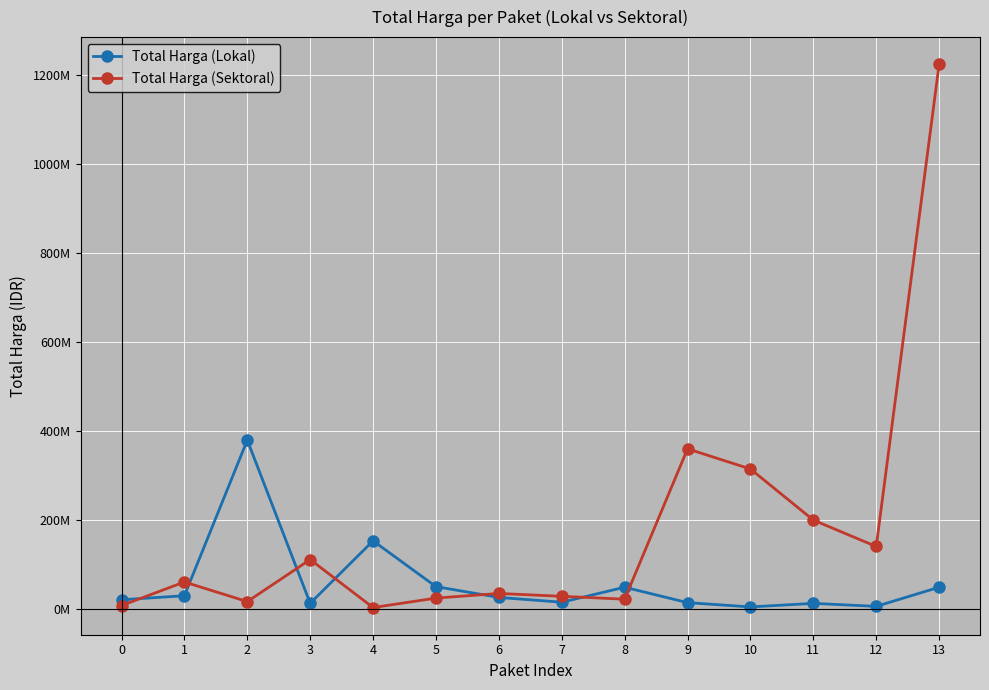

Rank the series by their average value, from highest to lowest.

Total Harga (Sektoral), Total Harga (Lokal)